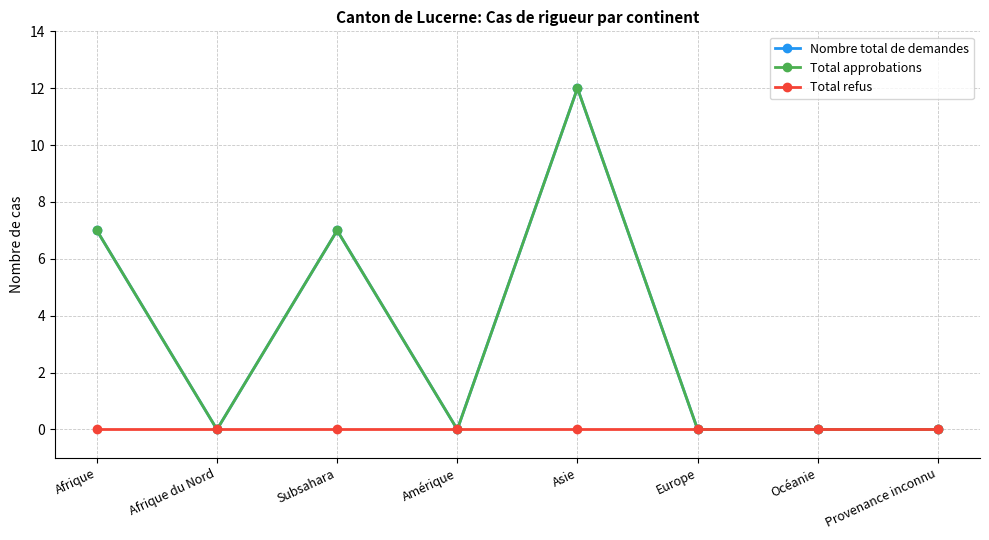

True or false: Nombre total de demandes and Total approbations cross at least once.

False